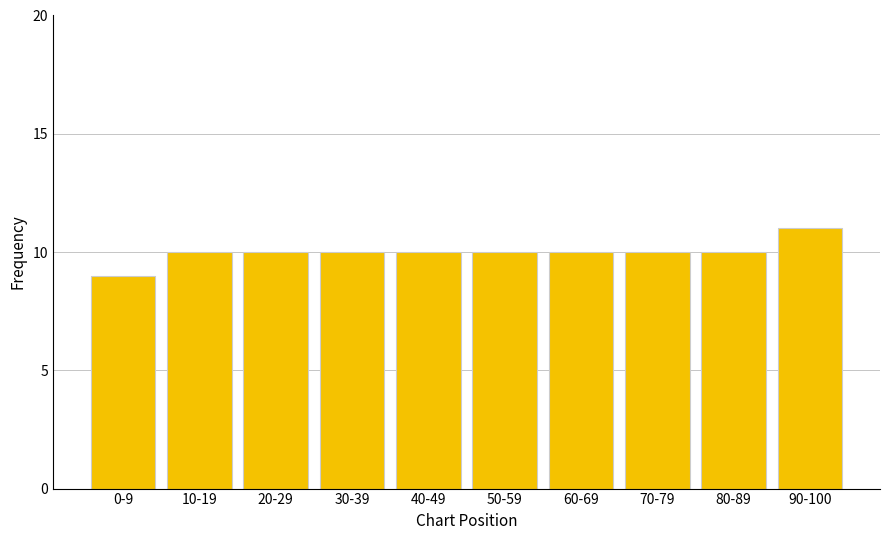

Reading left to right, what are all the values shown in this chart?

0-9=9	10-19=10	20-29=10	30-39=10	40-49=10	50-59=10	60-69=10	70-79=10	80-89=10	90-100=11